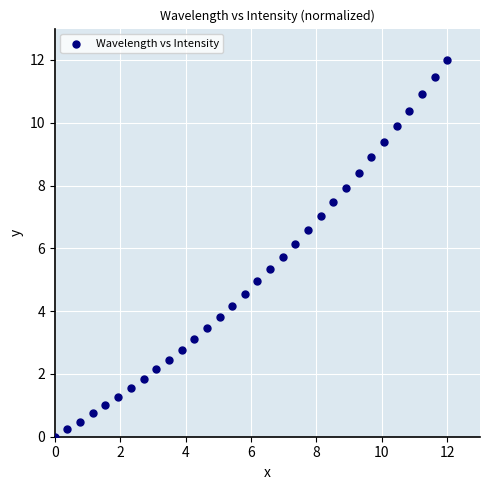

What is the range of Y values (max minus min)?

12.0